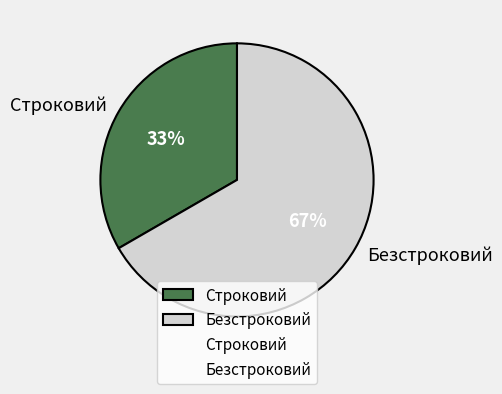

Do Безстроковий and Строковий together represent more than half of the pie?

Yes